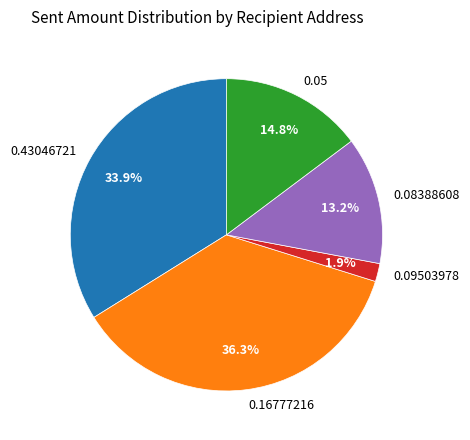

Which slice is the smallest?

0.09503978